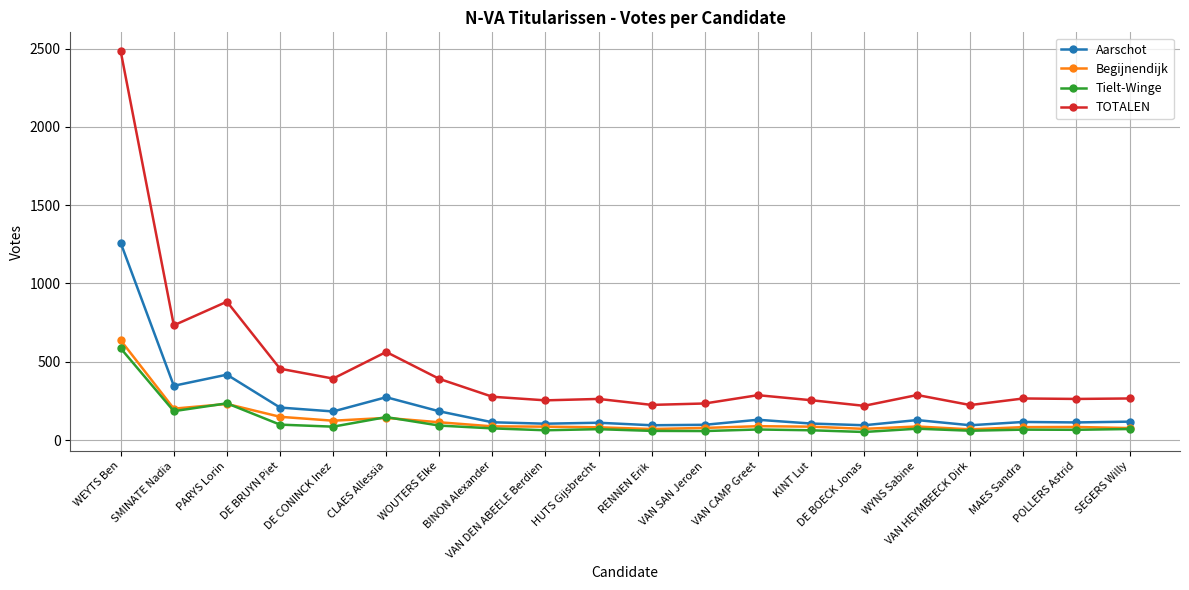

What is the label of the 5th point from the left?

DE CONINCK Inez